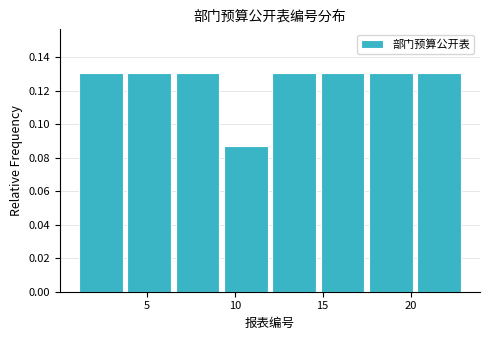

How tall is the bar that spans 9.25 to 12.00 on the x-axis? Neither the bar edges nor the heights are printed on the chart, so give them approximately, as read against the axes.

0.086